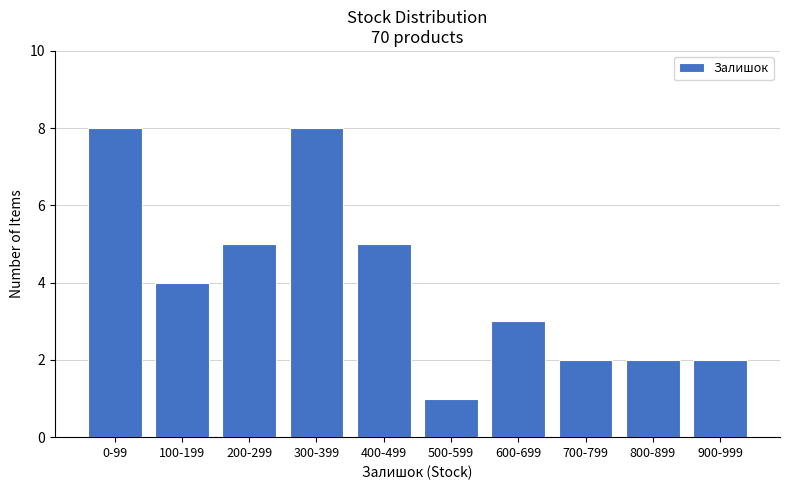

Reading left to right, transcribe all the data shown in this chart.

8	4	5	8	5	1	3	2	2	2